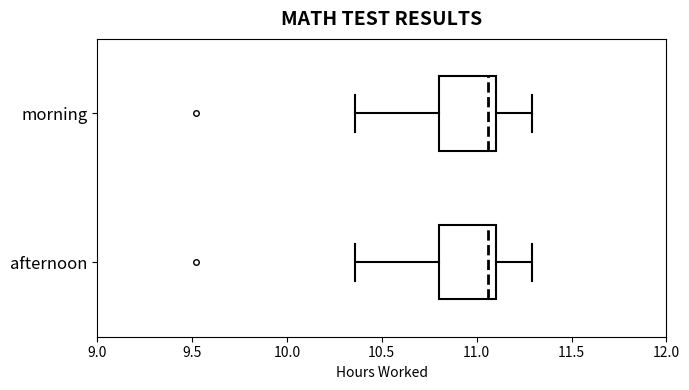

Where does the left whisker of the box for afternoon end on the x-axis? The values are not printed on the chart, so give them approximately, as read against the axis.

10.35